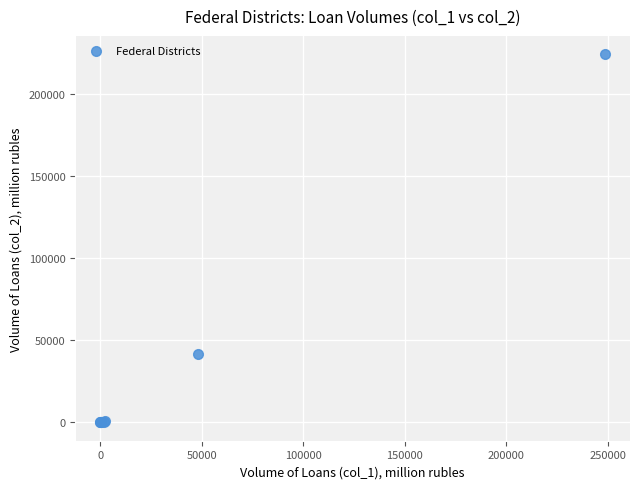

What Y value in the scatter plot is closest to 112028?

41293